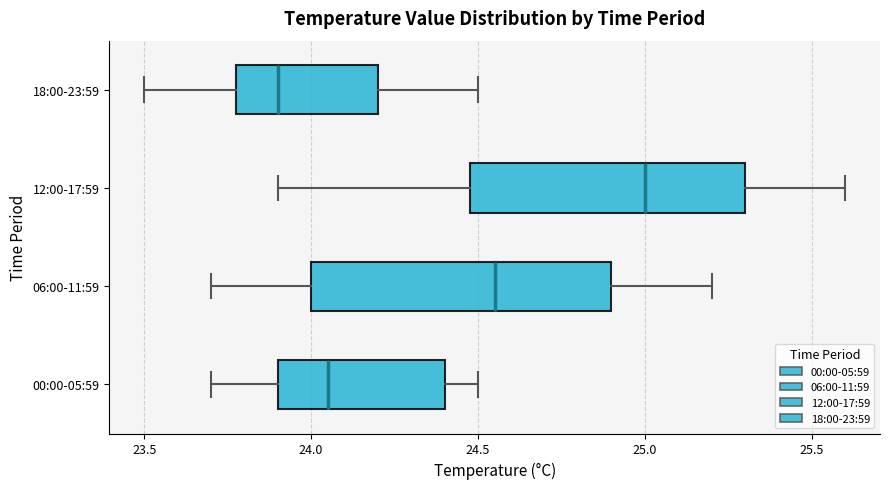

Which box is the widest, from its left edge to its right edge?

06:00-11:59